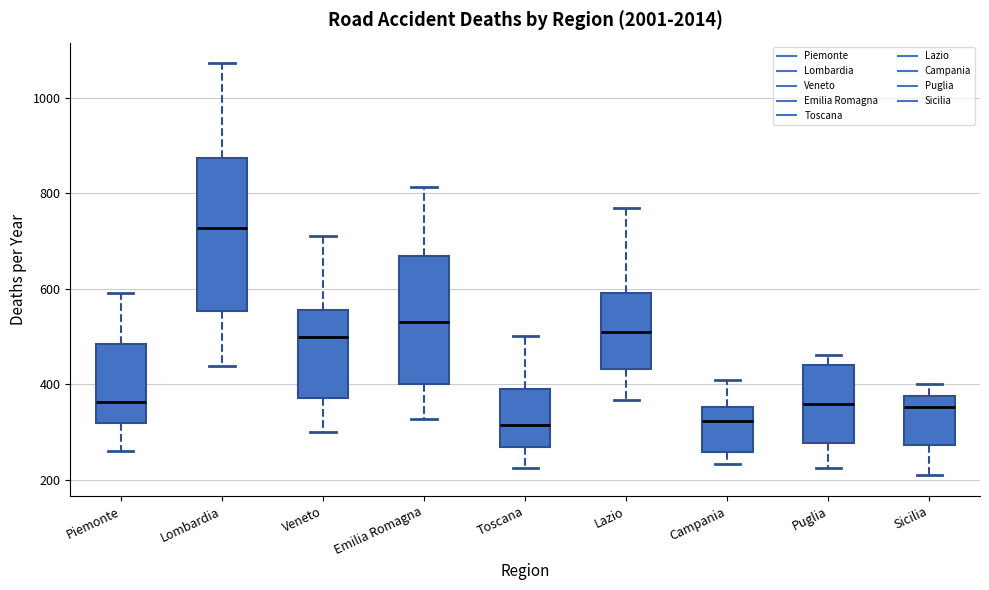

Reading left to right, transcribe this box plot: for each box, give where its median line is, the range the box spans, and where its two whiskers end, as read against the y-axis. The values are not printed on the chart, so give them approximately, as read against the axis.

Piemonte: median 360, box 320 to 480, whiskers 260 to 600
Lombardia: median 720, box 560 to 880, whiskers 440 to 1080
Veneto: median 500, box 380 to 560, whiskers 300 to 720
Emilia Romagna: median 540, box 400 to 660, whiskers 320 to 820
Toscana: median 320, box 260 to 380, whiskers 220 to 500
Lazio: median 520, box 440 to 600, whiskers 360 to 780
Campania: median 320, box 260 to 360, whiskers 240 to 400
Puglia: median 360, box 280 to 440, whiskers 220 to 460
Sicilia: median 360, box 280 to 380, whiskers 200 to 400